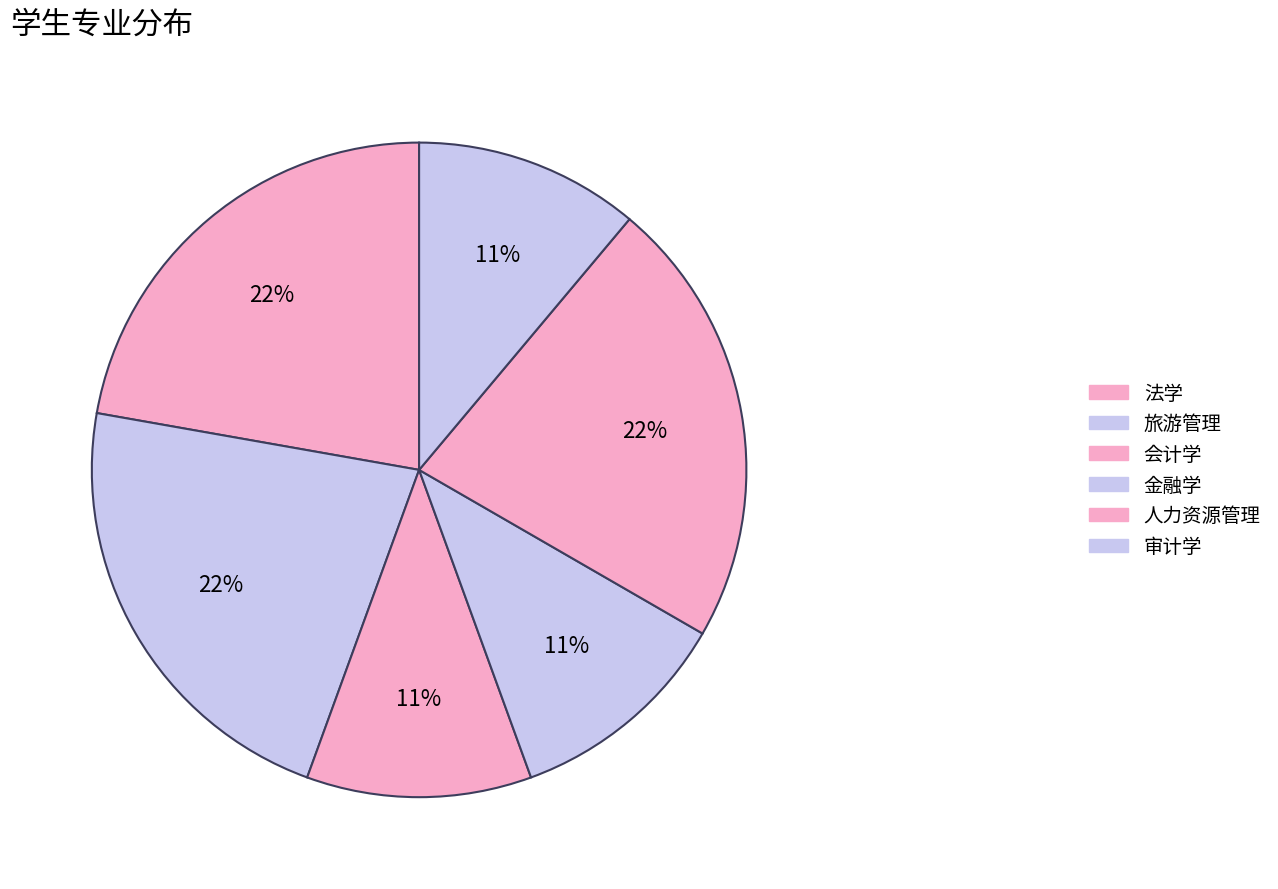

How many segments does this pie chart have?

6